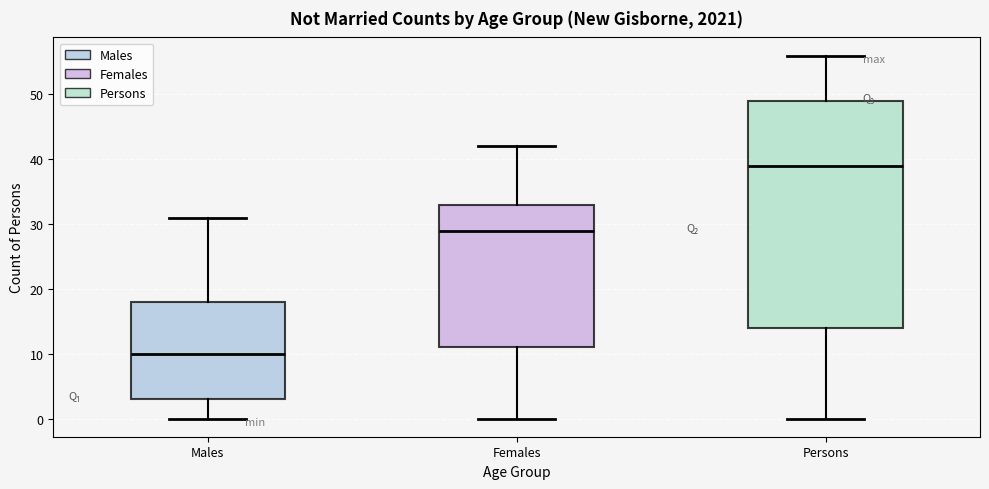

Reading left to right, read every box against the y-axis: the position of its median line, the range the box covers, and the ends of its whiskers. The values are not printed on the chart, so give them approximately, as read against the axis.

Males: median 10, box 3 to 18, whiskers 0 to 31
Females: median 29, box 11 to 33, whiskers 0 to 42
Persons: median 39, box 14 to 49, whiskers 0 to 56